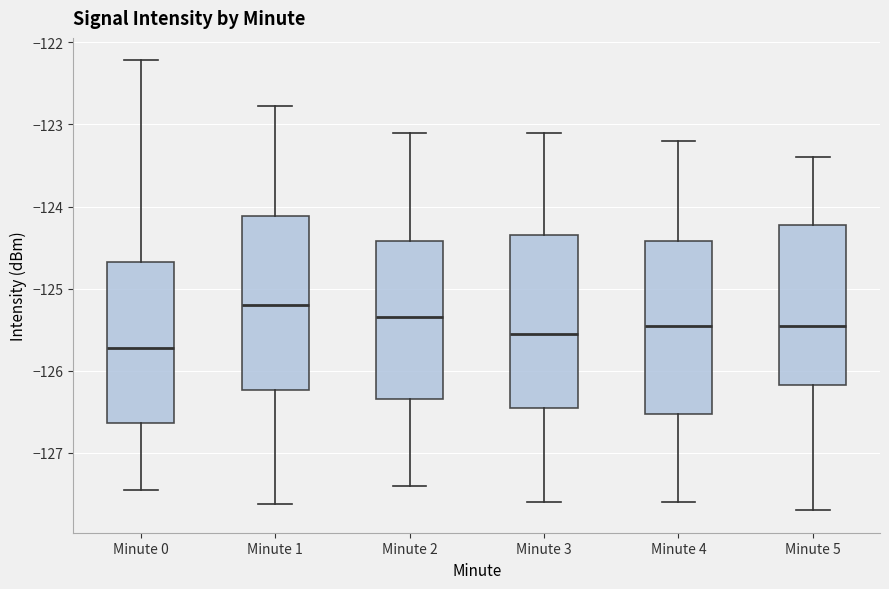

Where is the lower edge of the box for Minute 3 on the y-axis? The values are not printed on the chart, so give them approximately, as read against the axis.

-126.4